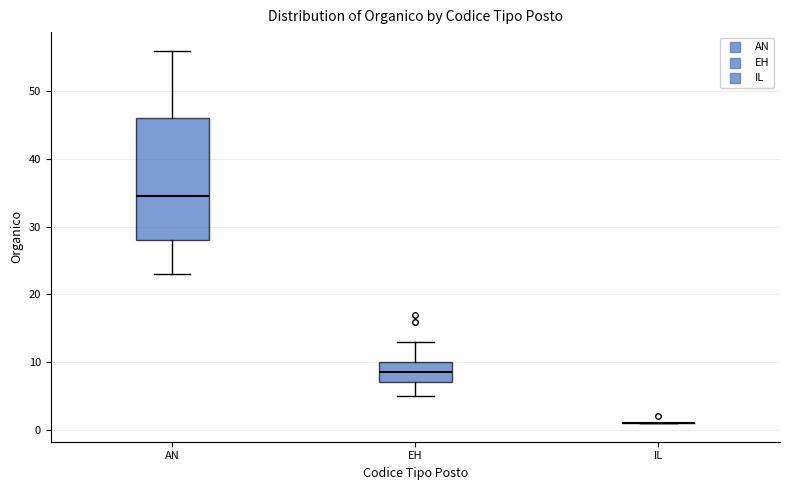

Reading left to right, transcribe this box plot: for each box, give where its median line is, the range the box spans, and where its two whiskers end, as read against the y-axis. The values are not printed on the chart, so give them approximately, as read against the axis.

AN: median 35, box 28 to 46, whiskers 23 to 56
EH: median 9, box 7 to 10, whiskers 5 to 13
IL: box collapsed to a line at 1, whiskers 1 to 1